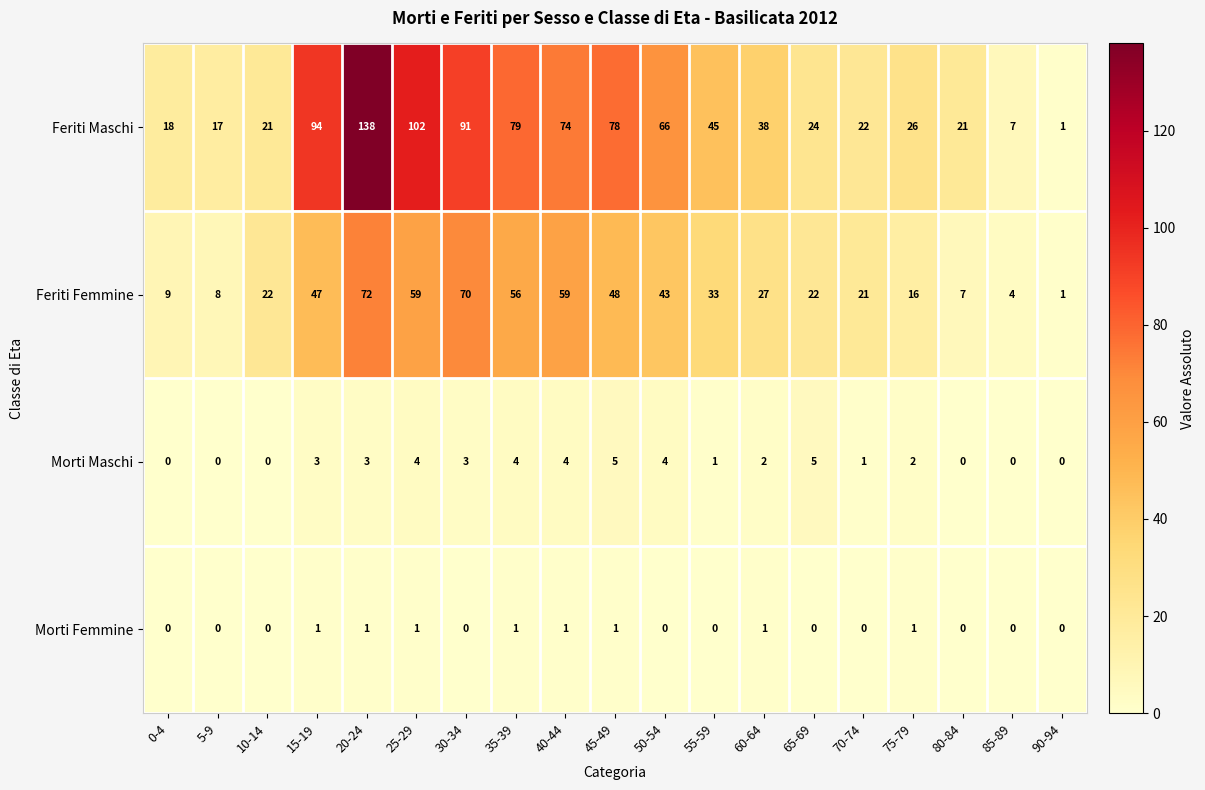

Read the Feriti Femmine value at 5-9.

8